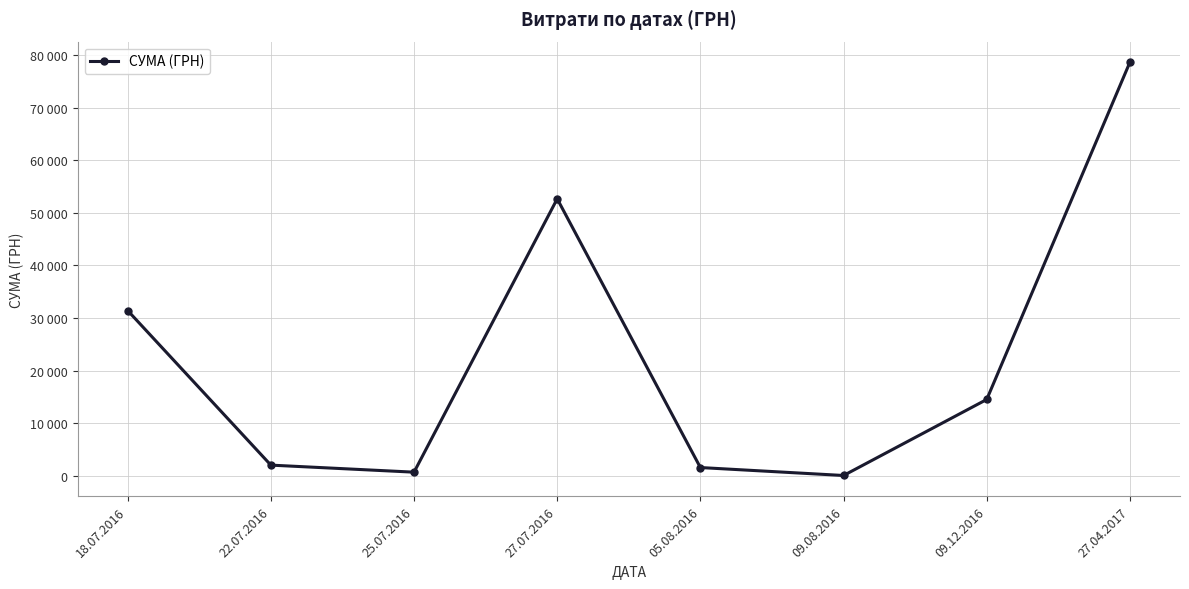

How many categories are shown in the chart?

8